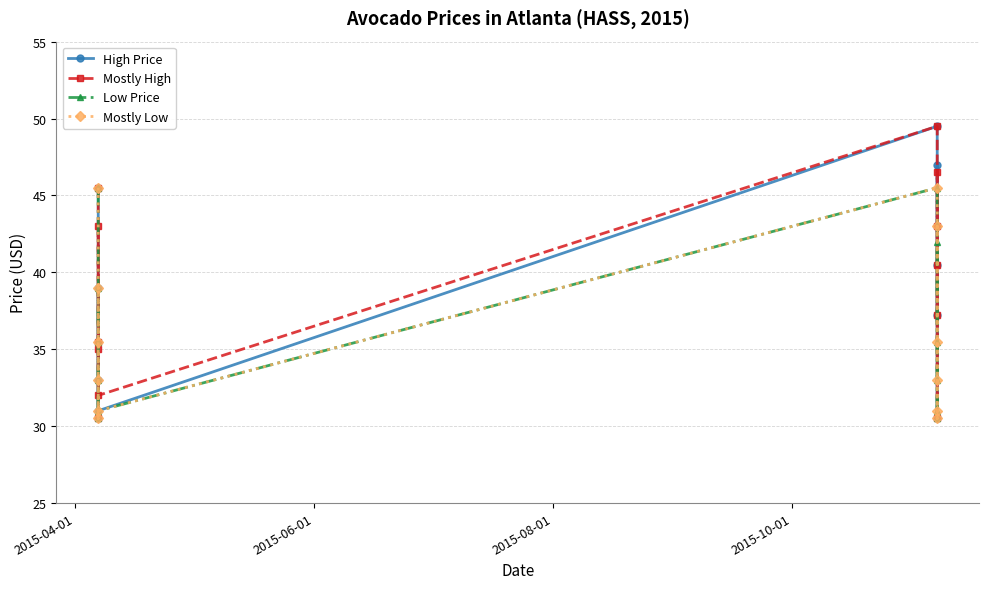

What is the greatest value displayed?

49.5